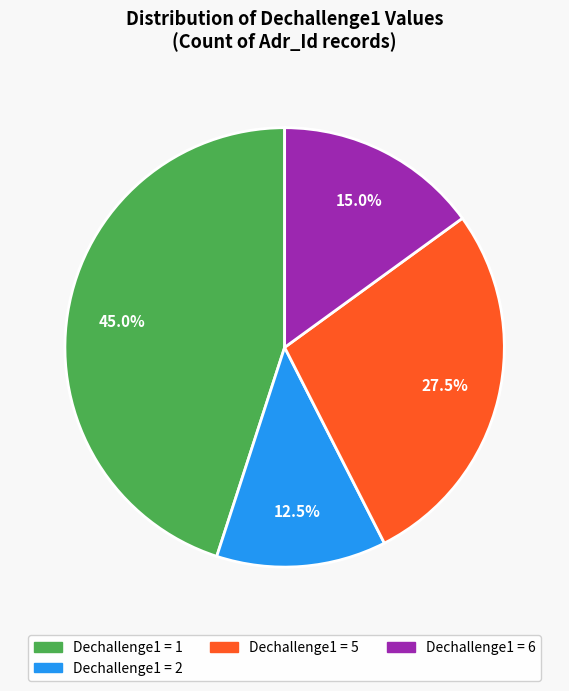

Is there a majority slice in this chart?

No